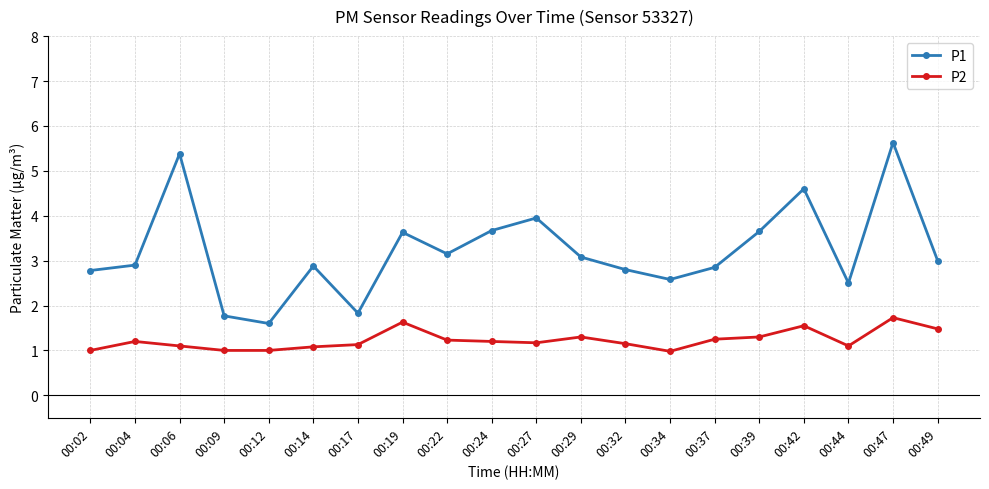

Is it true that P1 equals 2.9 at 00:04?

True